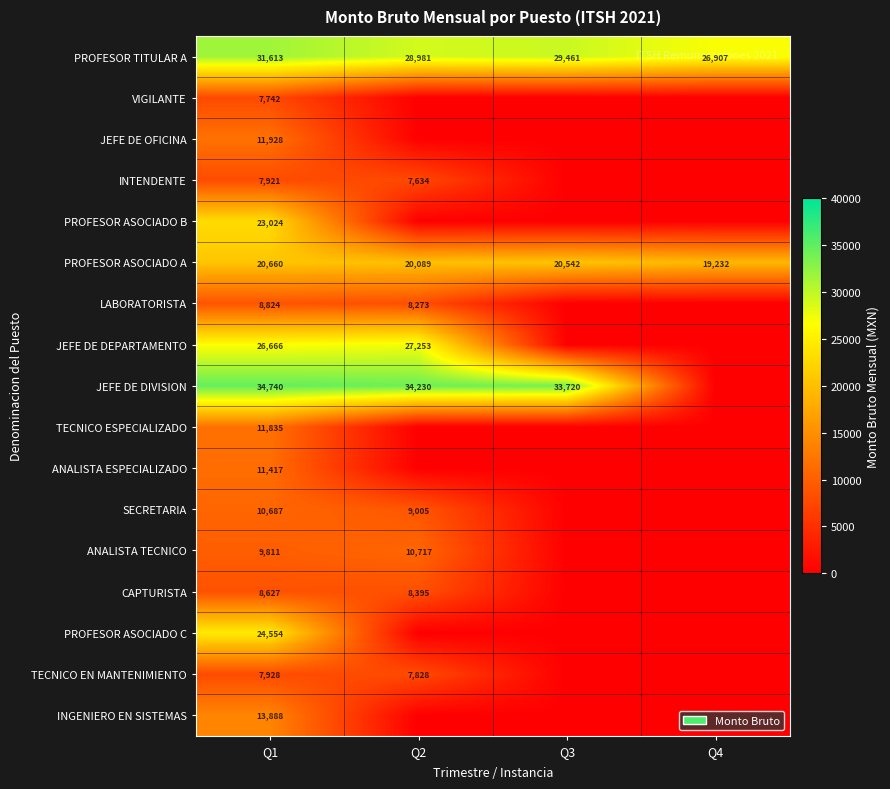

What is the sum of the TECNICO EN MANTENIMIENTO values at Q1 and Q2?

15756